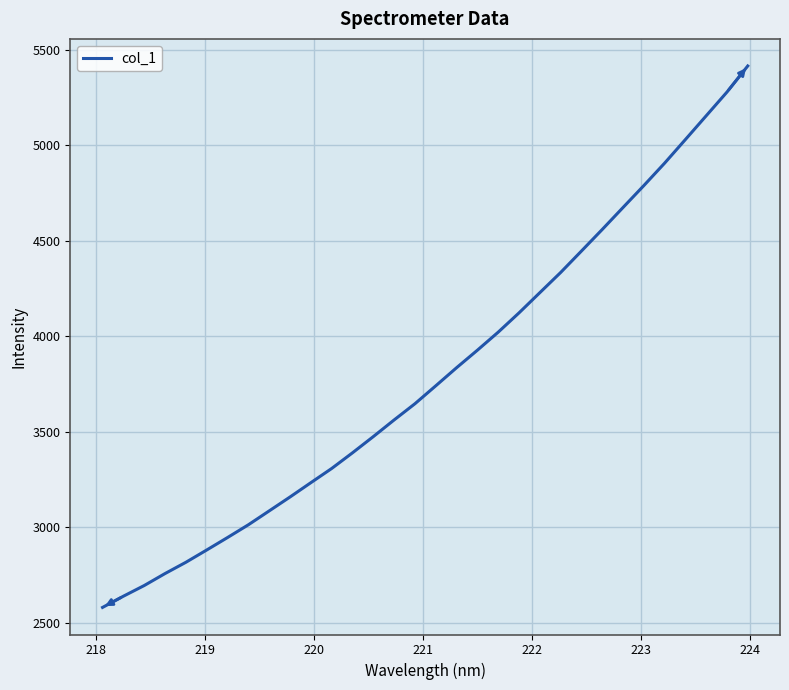

What is the maximum value shown in the chart?

5414.5